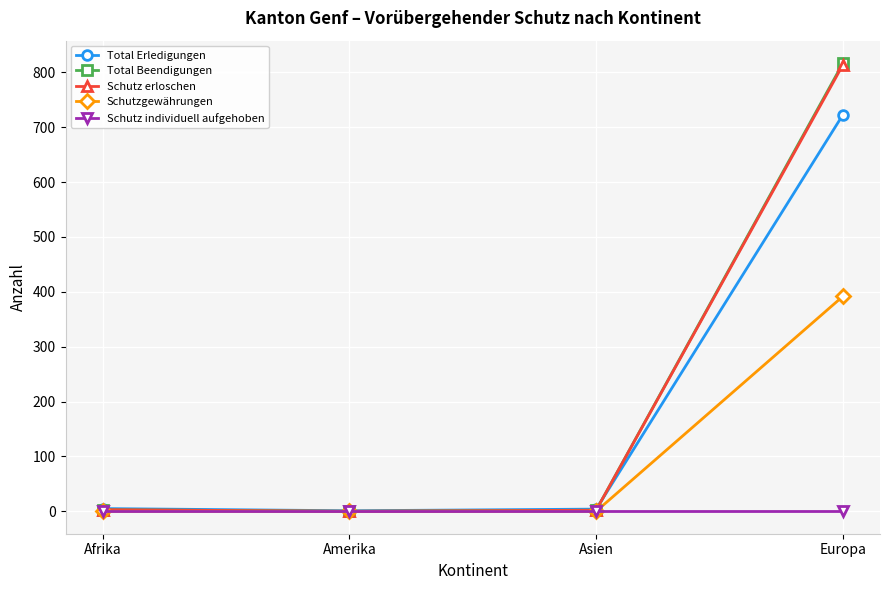

What is the value of the Schutz erloschen point at the 1st from the left?

3